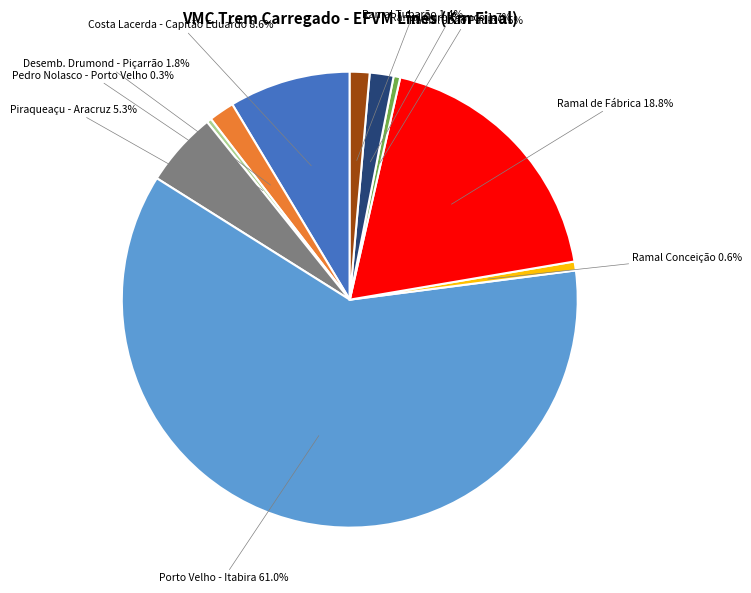

Between Ramal Conceição and Ramal Tubarão, which is larger?

Ramal Tubarão